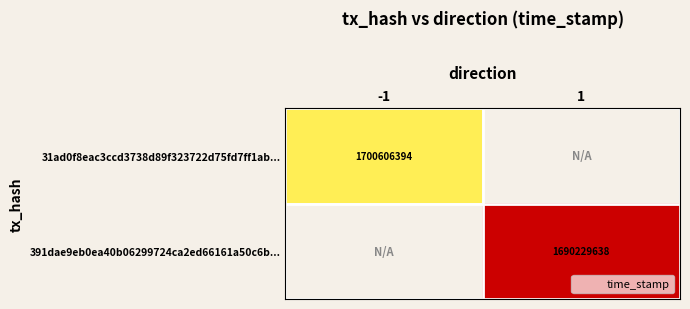

Is it true that 31ad0f8eac3ccd3738d89f323722d75fd7ff1ab... equals 1700606394.0 at -1?

True